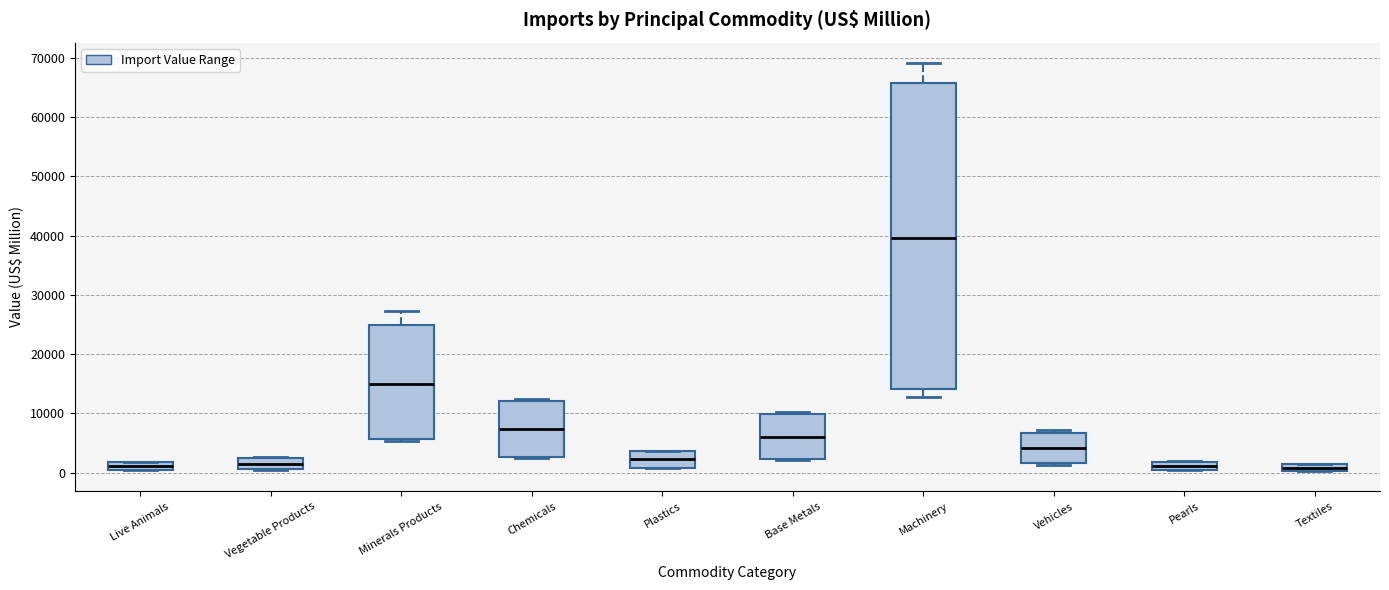

Which box's median line is the highest?

Machinery